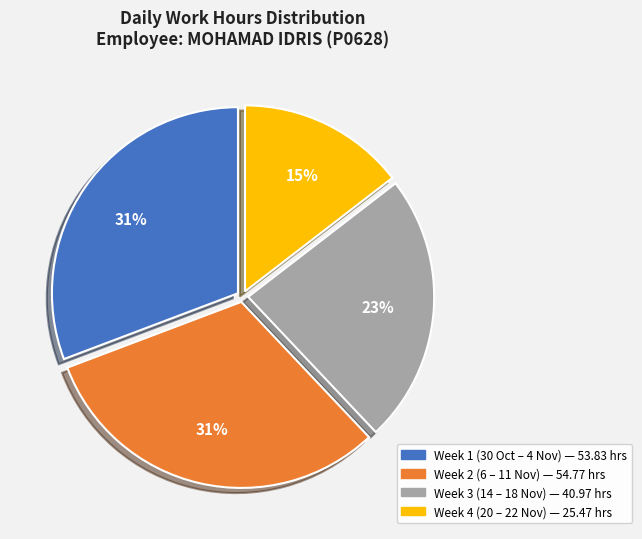

Does any single category account for the majority?

No